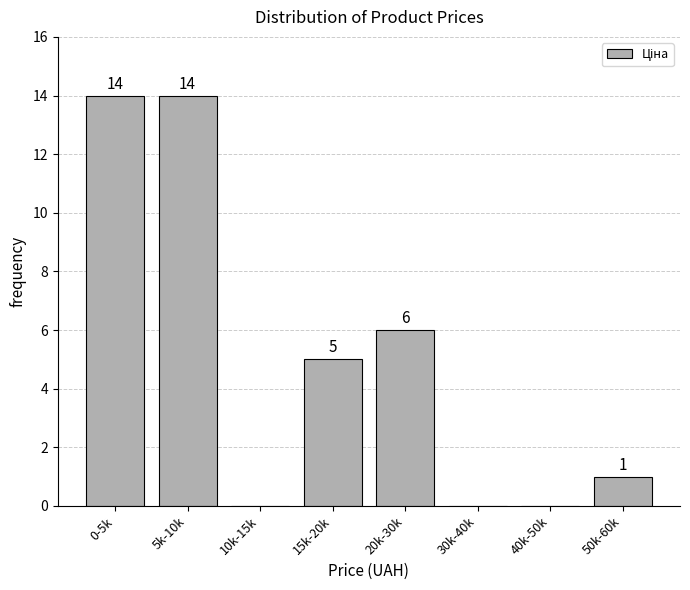

Reading right to left, what are all the values shown in this chart?

50k-60k=1	40k-50k=0	30k-40k=0	20k-30k=6	15k-20k=5	10k-15k=0	5k-10k=14	0-5k=14